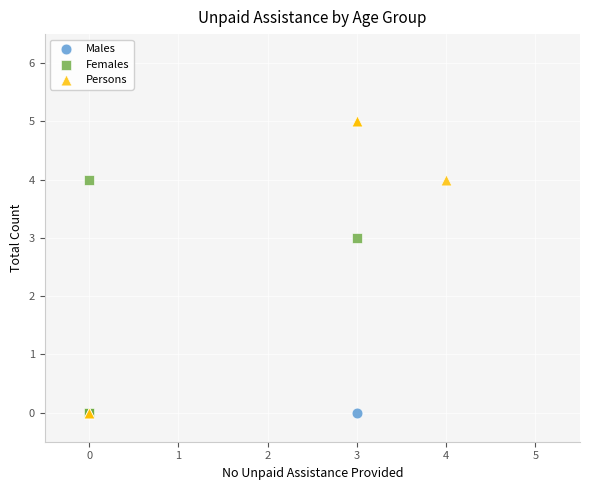

What are all the series names shown in the legend?

Males, Females, Persons